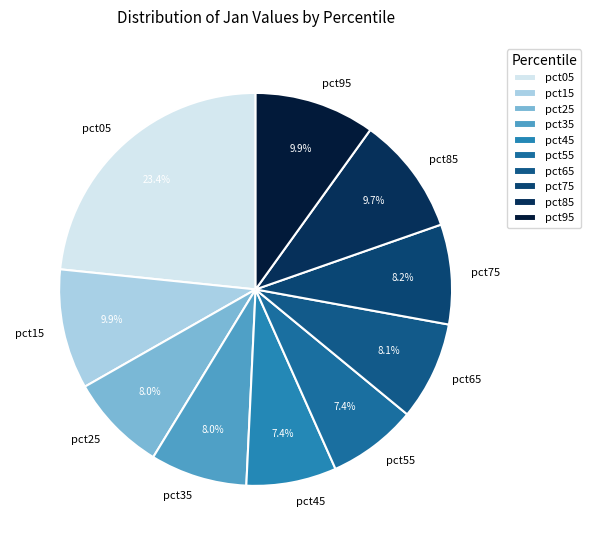

Is there any slice that represents more than half of the pie?

No